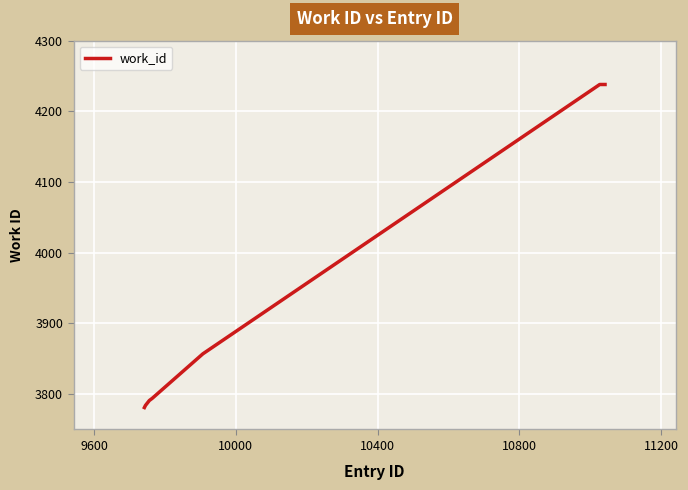

What is the minimum value shown in the chart?

3781